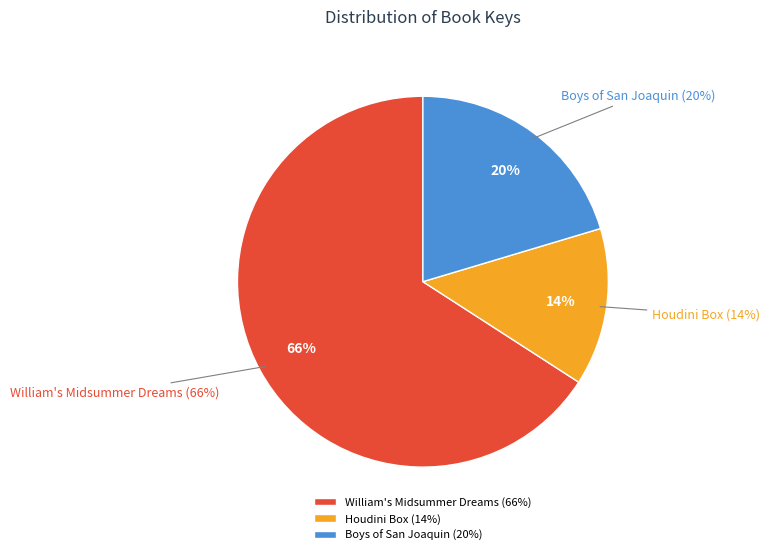

How many segments does this pie chart have?

3